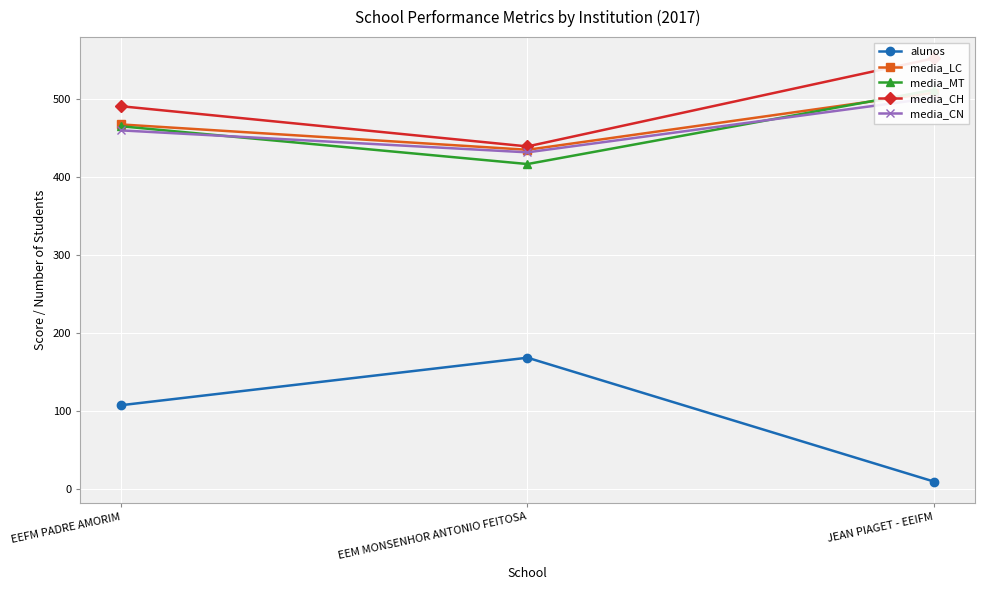

What is the total value across all series at JEAN PIAGET - EEIFM?

2083.4